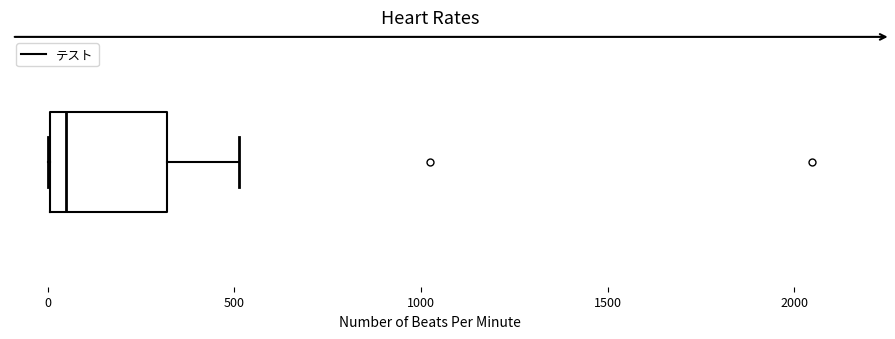

Read this box plot against the x-axis: the position of the median line, the range covered by the box, and the ends of both whiskers. The values are not printed on the chart, so give them approximately, as read against the axis.

median 50, box 0 to 300, whiskers 0 to 500